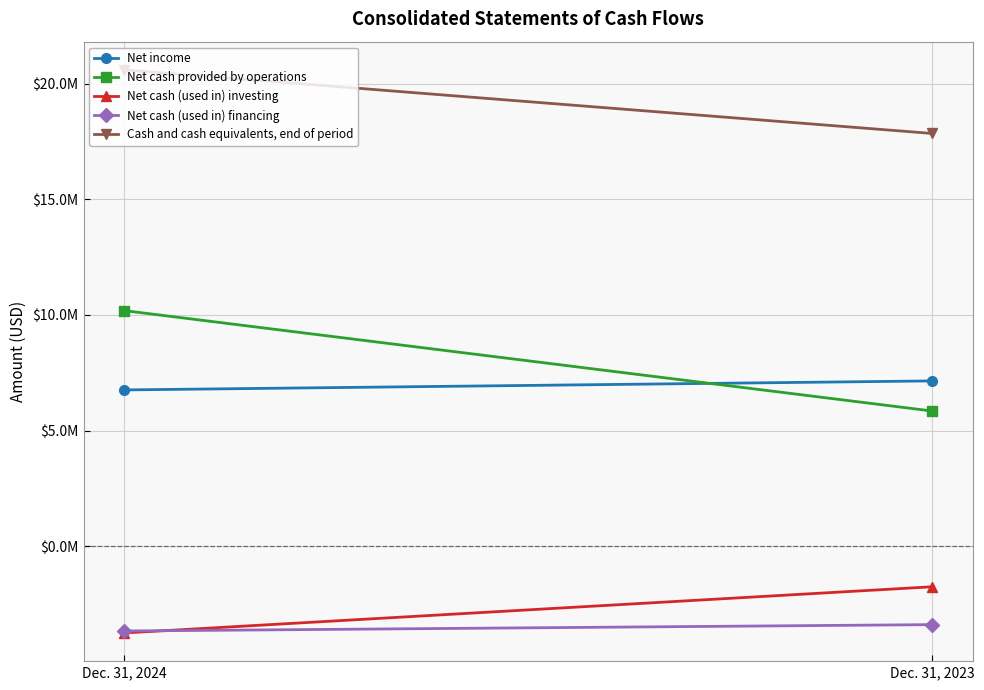

What is the sum of the Net cash (used in) investing values at Dec. 31, 2023 and Dec. 31, 2024?

-5520265